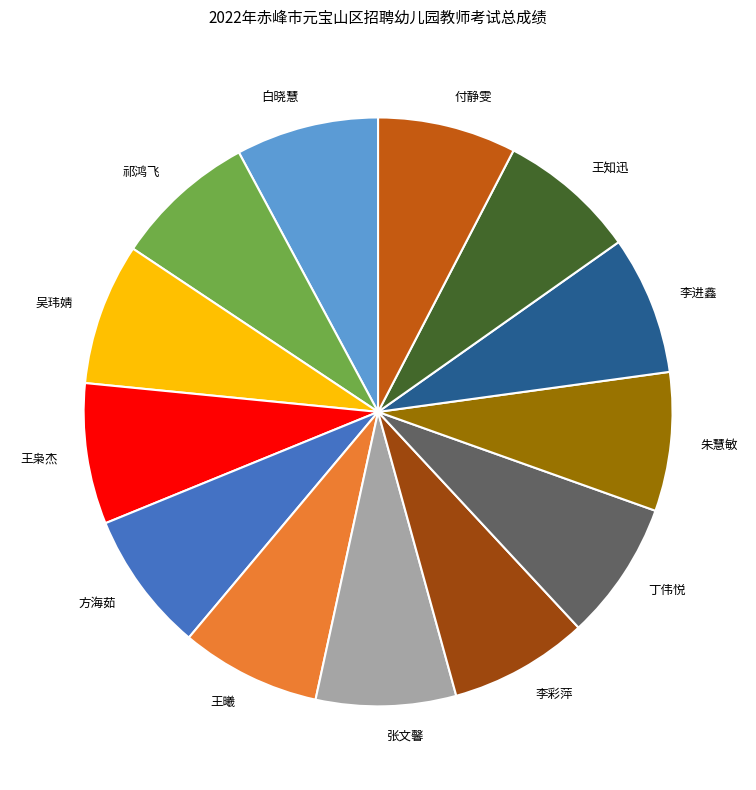

Approximately how many times larger is the value at 王枭杰 compared to 李进鑫?

1.0